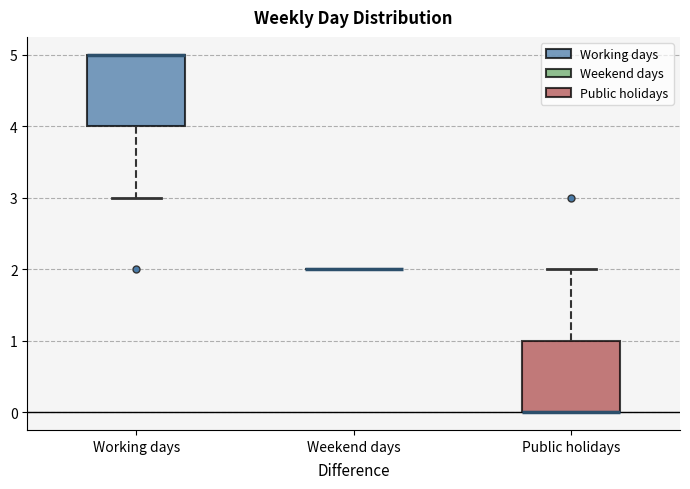

Reading left to right, transcribe this box plot: for each box, give where its median line is, the range the box spans, and where its two whiskers end, as read against the y-axis. The values are not printed on the chart, so give them approximately, as read against the axis.

Working days: median 5 (drawn on the box's upper edge), box 4 to 5, whiskers 3 to 5
Weekend days: box collapsed to a line at 2, whiskers 2 to 2
Public holidays: median 0 (drawn on the box's lower edge), box 0 to 1, whiskers 0 to 2